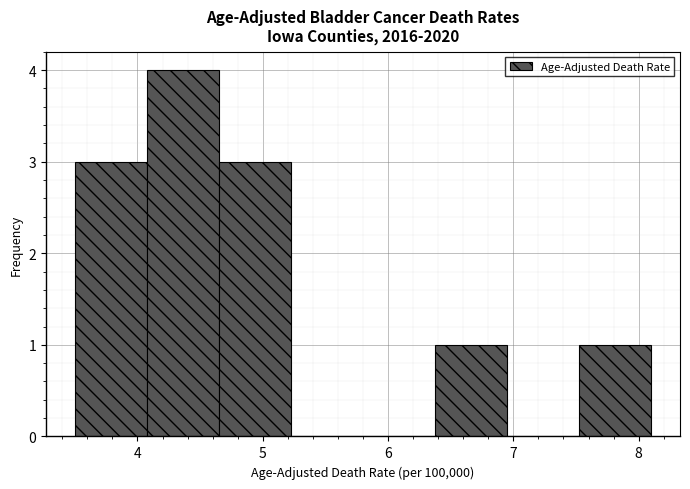

How tall is the bar that spans 4.7 to 5.2 on the x-axis? Neither the bar edges nor the heights are printed on the chart, so give them approximately, as read against the axes.

3